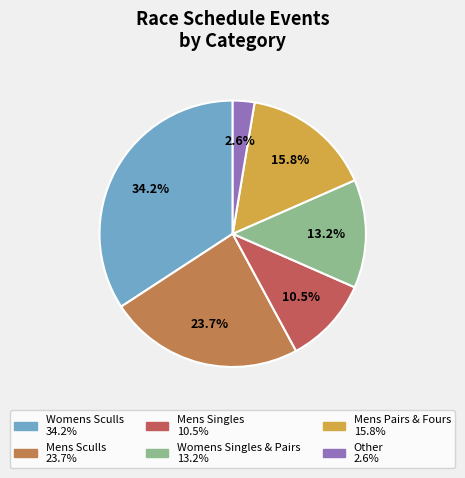

How many segments does this pie chart have?

6